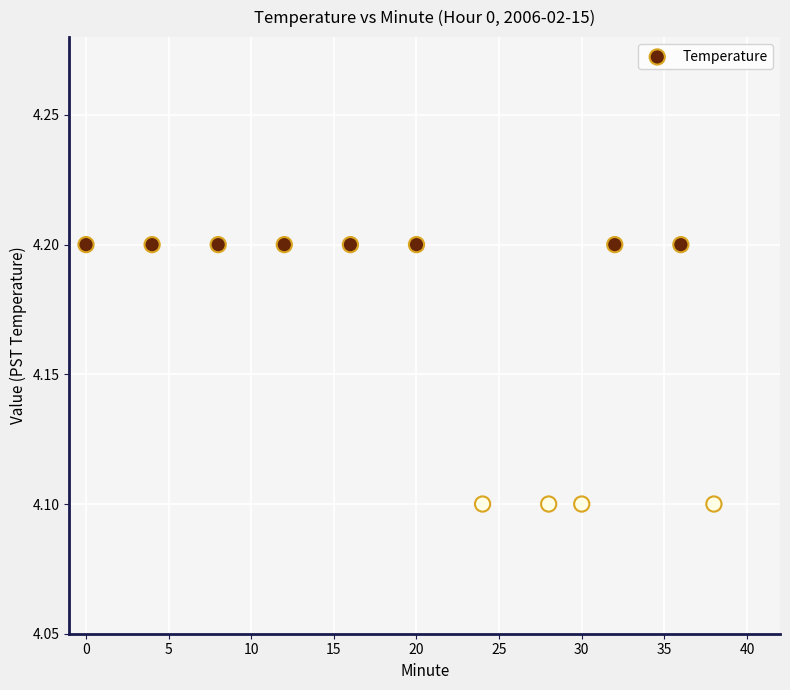

What is the average Y value?

4.2